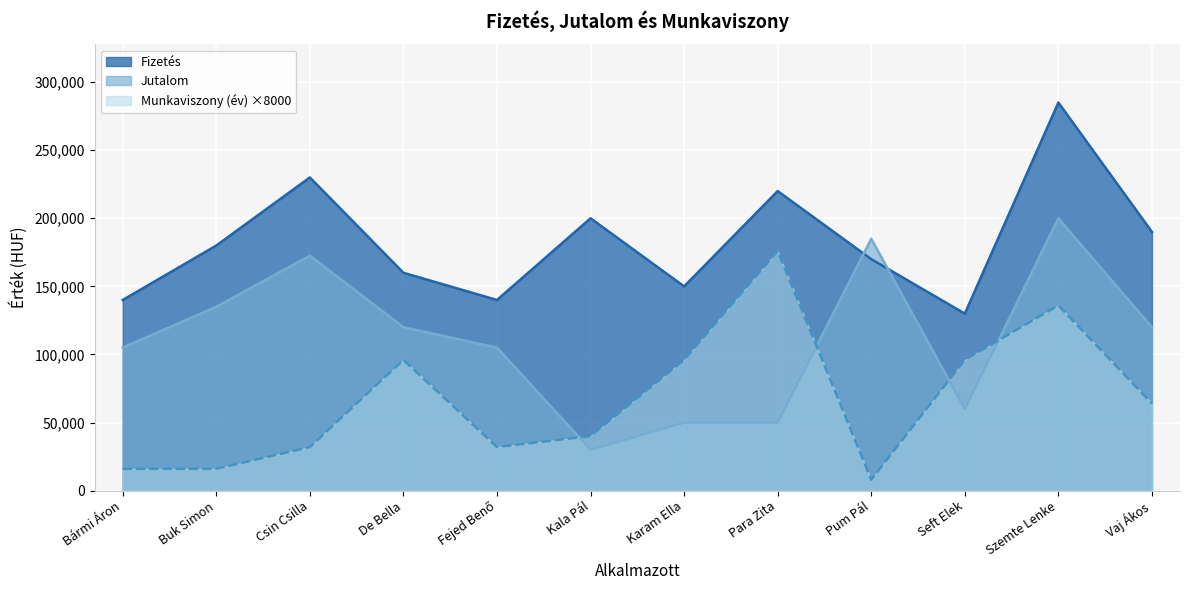

What is the difference between the highest and lowest values at Szemte Lenke?

149000